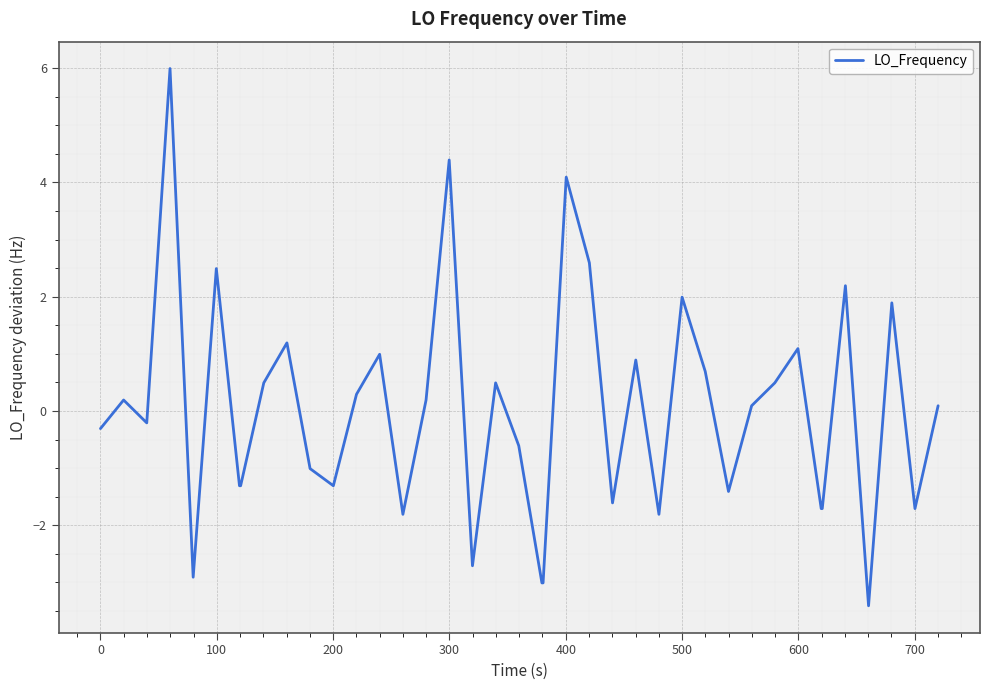

What is the difference between the maximum and minimum values?

9.4